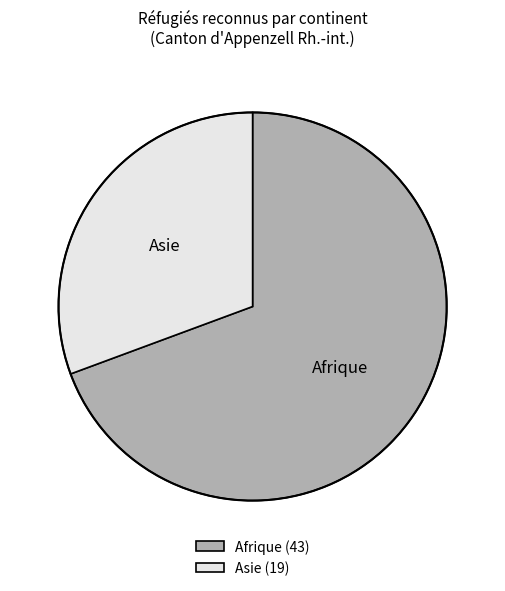

How many segments does this pie chart have?

2